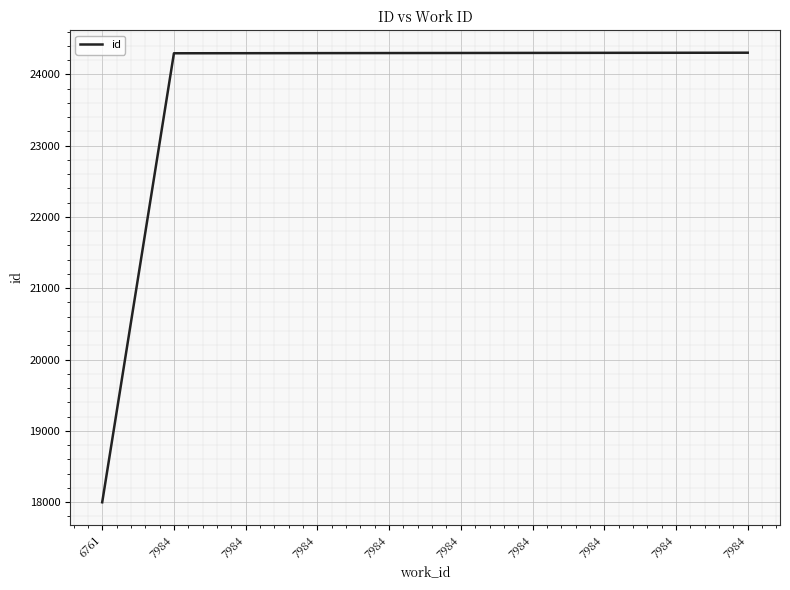

How many categories are shown in the chart?

10